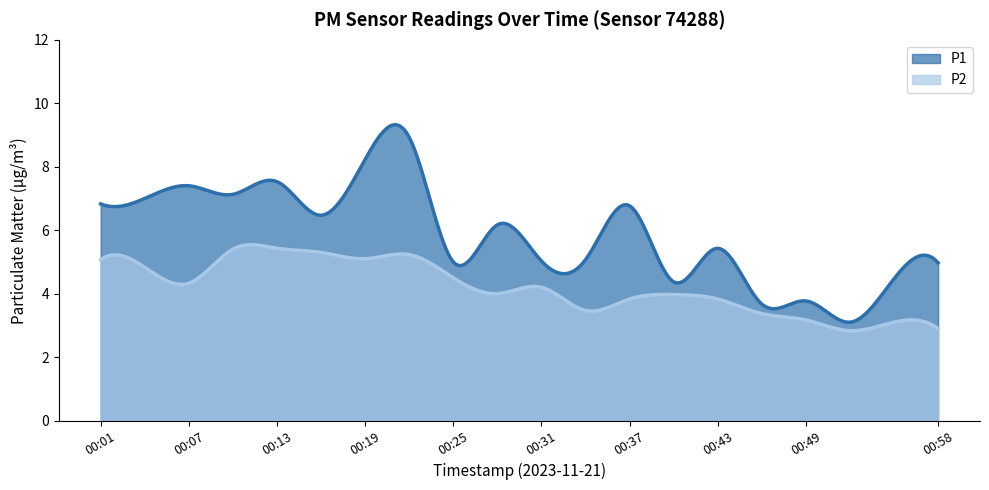

Count the number of data series in this chart.

2